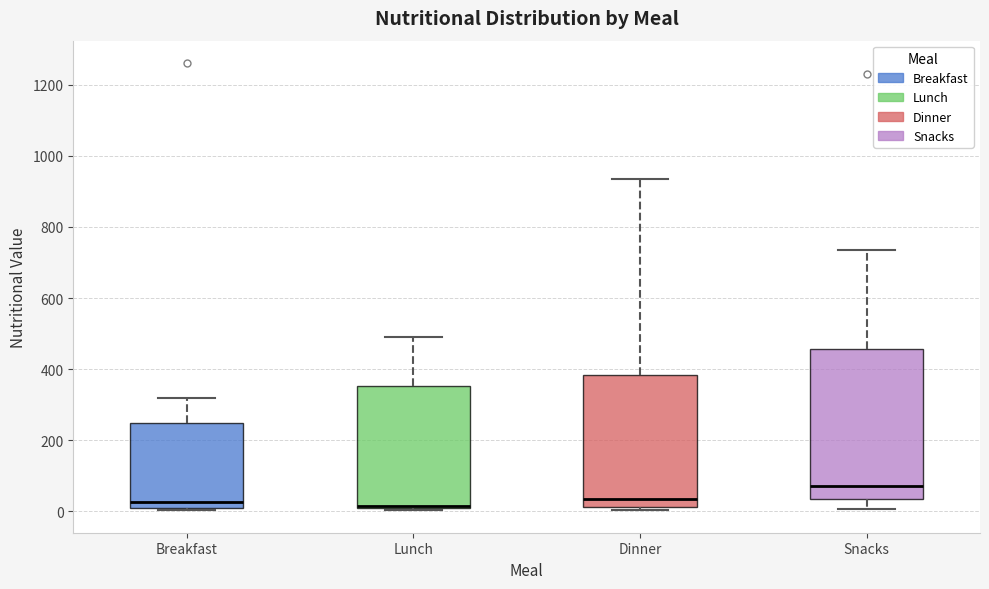

Reading left to right, transcribe this box plot: for each box, give where its median line is, the range the box spans, and where its two whiskers end, as read against the y-axis. The values are not printed on the chart, so give them approximately, as read against the axis.

Breakfast: median 20, box 0 to 240, whiskers 0 (just below the box's lower edge) to 320
Lunch: median 20, box 0 to 360, whiskers 0 (just below the box's lower edge) to 500
Dinner: median 40, box 20 to 380, whiskers 0 to 940
Snacks: median 80, box 40 to 460, whiskers 0 to 740